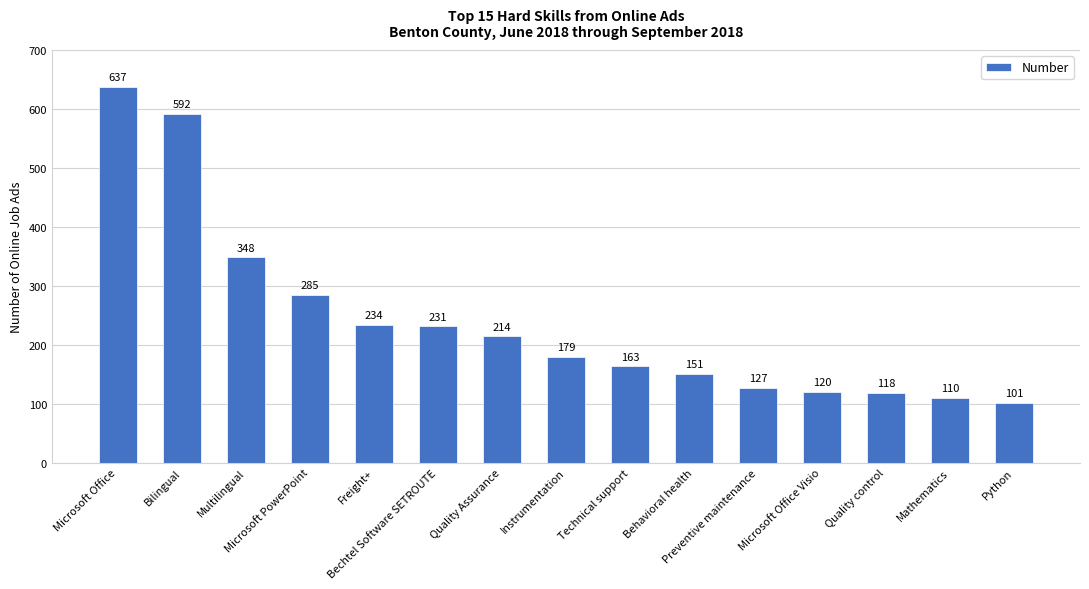

Is it true that the value at Bechtel Software SETROUTE is 160?

False